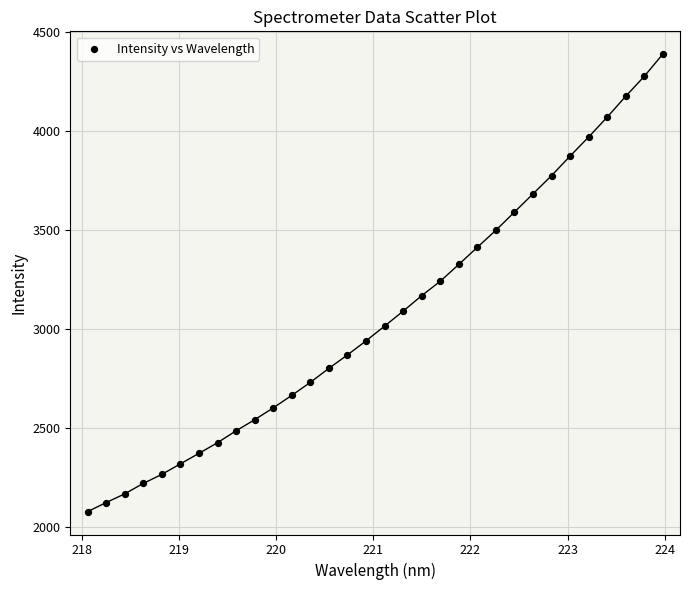

What is the range of X values (max minus min)?

5.9